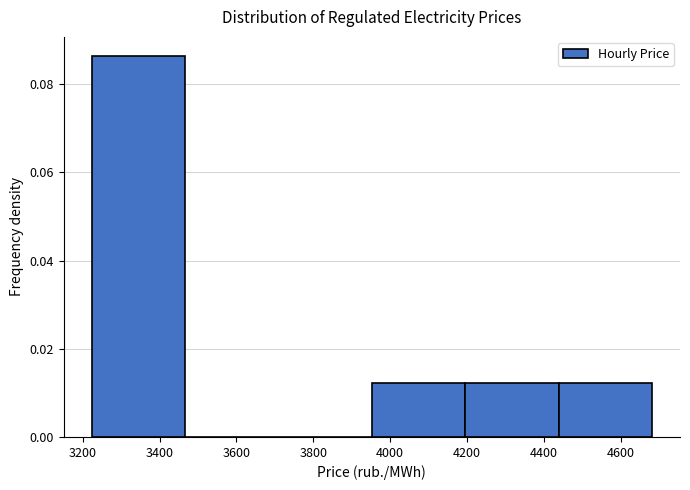

What is the height of the bar covering 3960 to 4200 on the x-axis? Neither the bar edges nor the heights are printed on the chart, so give them approximately, as read against the axes.

0.012